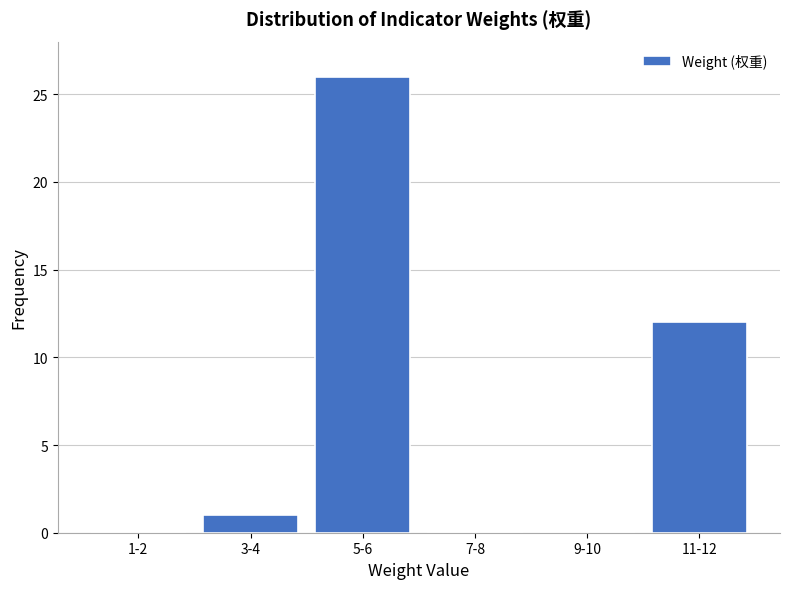

Reading right to left, what are all the values shown in this chart?

11-12=12	9-10=0	7-8=0	5-6=26	3-4=1	1-2=0